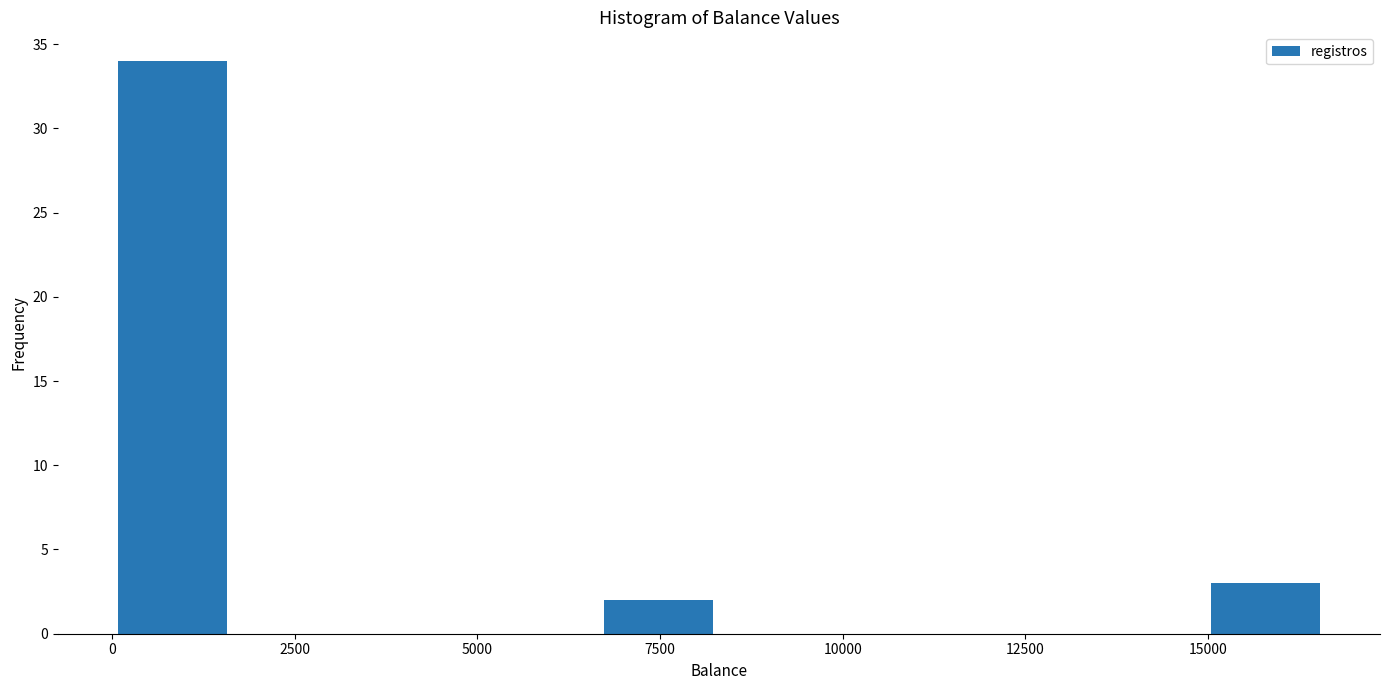

Around what value on the x-axis is the tallest bar? Give the approximate position of its centre, as read against the axis.

1000